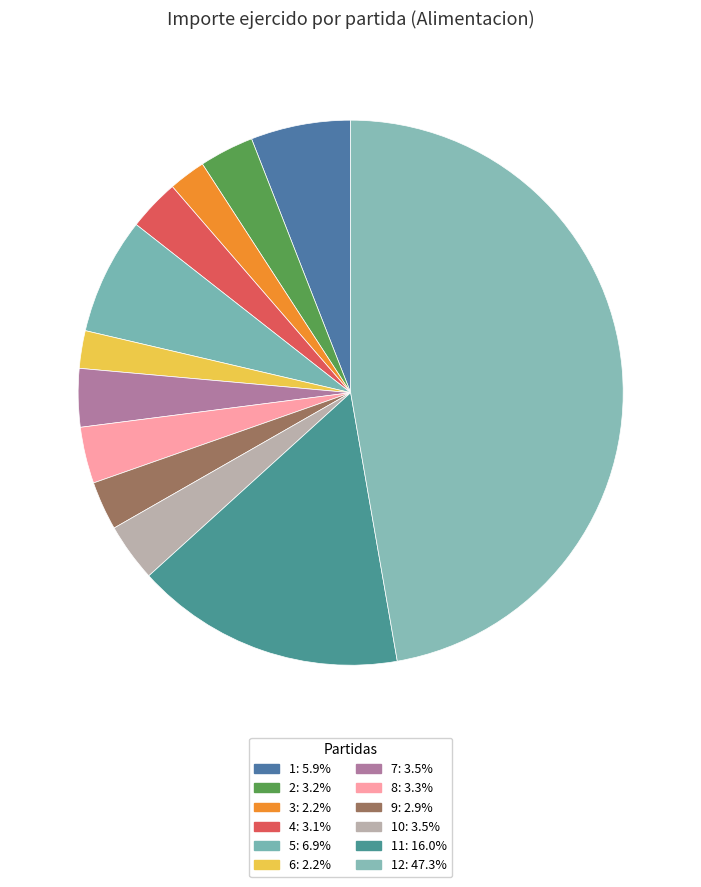

To the nearest percent, what is the difference between the largest and smallest slice percentages?

45%